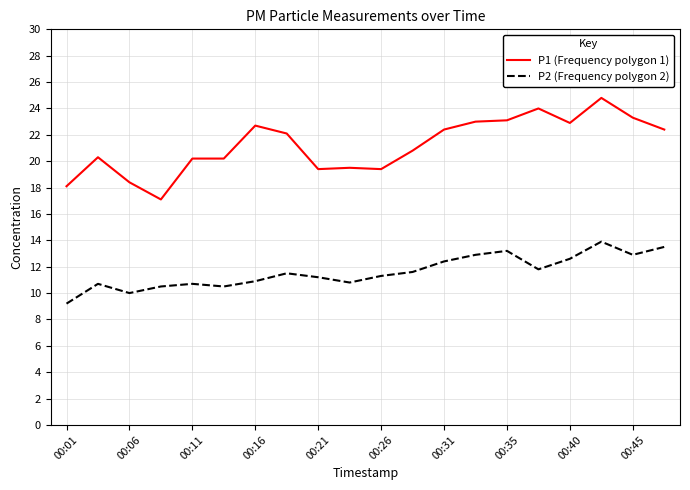

What is the greatest value displayed?

24.8